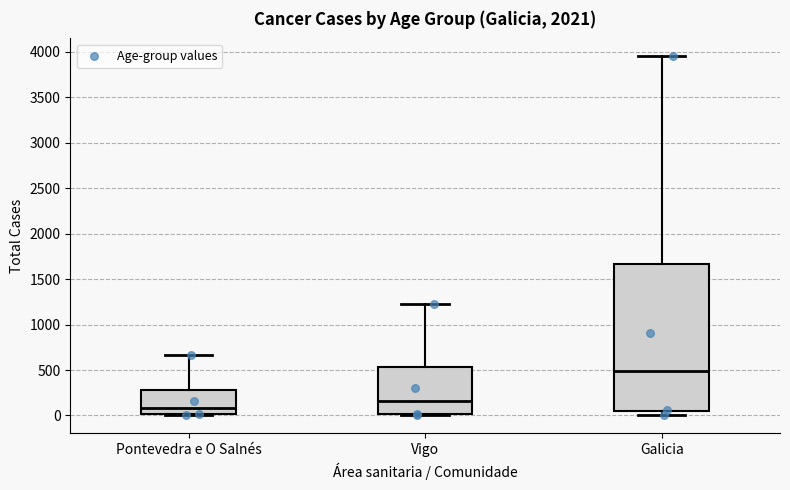

Reading left to right, transcribe this box plot: for each box, give where its median line is, the range the box spans, and where its two whiskers end, as read against the y-axis. The values are not printed on the chart, so give them approximately, as read against the axis.

Pontevedra e O Salnés: median 100, box 0 to 300, whiskers 0 to 650
Vigo: median 150, box 0 to 550, whiskers 0 to 1250
Galicia: median 500, box 50 to 1650, whiskers 0 to 3950